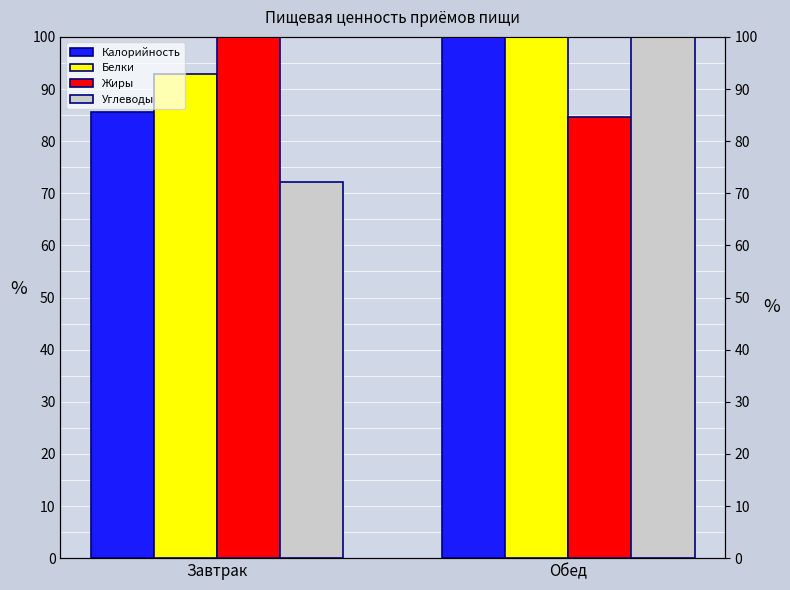

What is the label of the 2nd bar from the left?

Обед